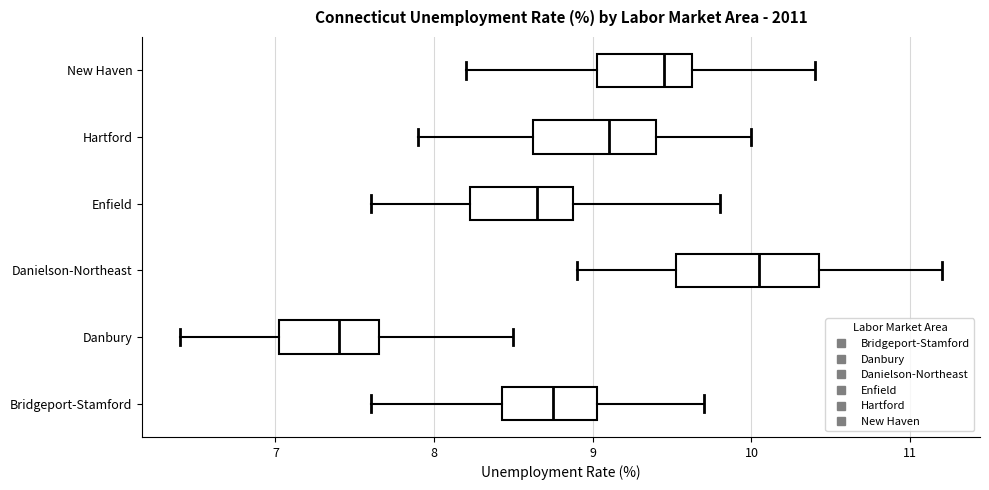

Which box's median line is the furthest to the left?

Danbury